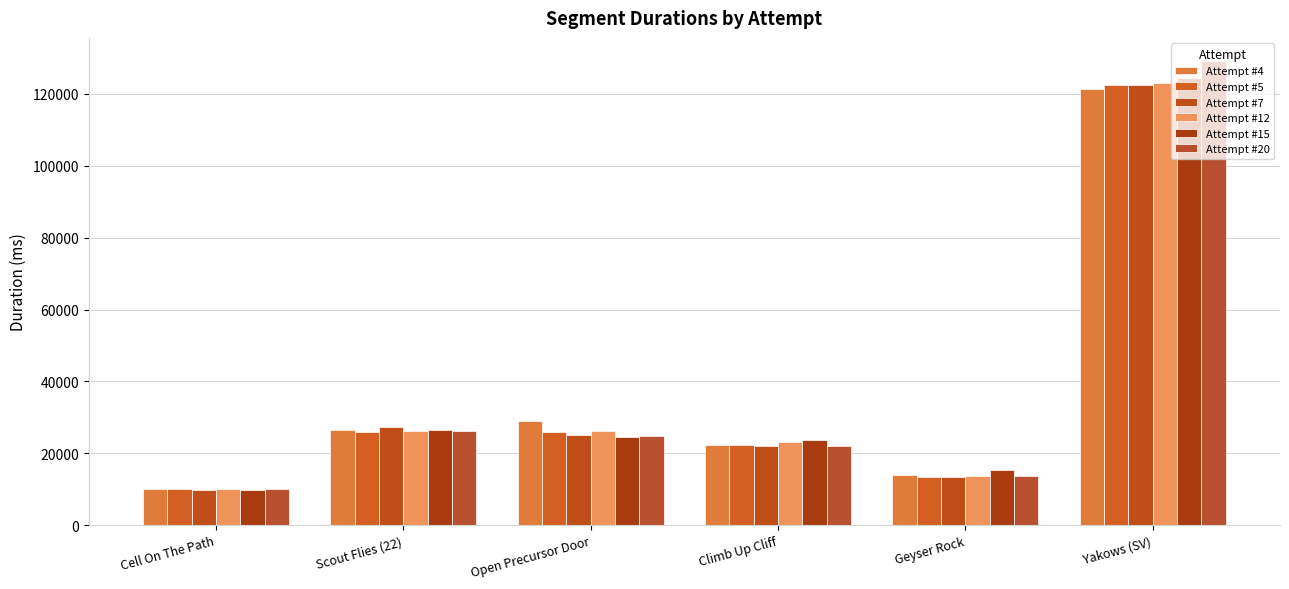

Reading left to right, list all the values displayed in this chart.

Attempt #4: 9945	26339	29075	22324	13889	121303
Attempt #5: 10163	26050	25931	22199	13419	122500
Attempt #7: 9871	27357	25132	21967	13269	122367
Attempt #12: 9993	26288	26207	23219	13625	123144
Attempt #15: 9841	26371	24459	23555	15242	124394
Attempt #20: 9991	26214	24782	22061	13580	129136